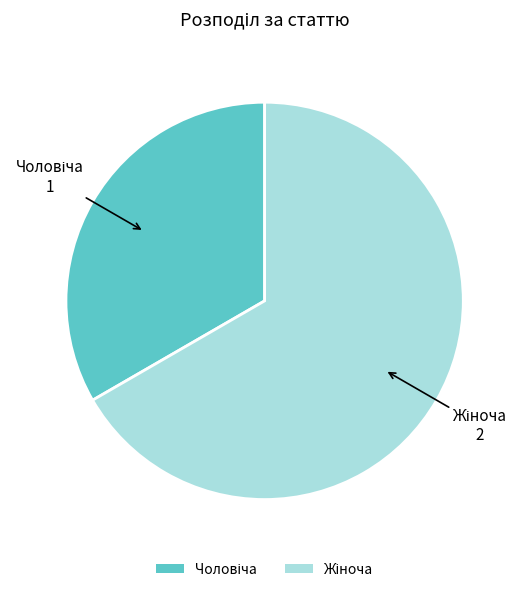

Is there a majority slice in this chart?

Yes